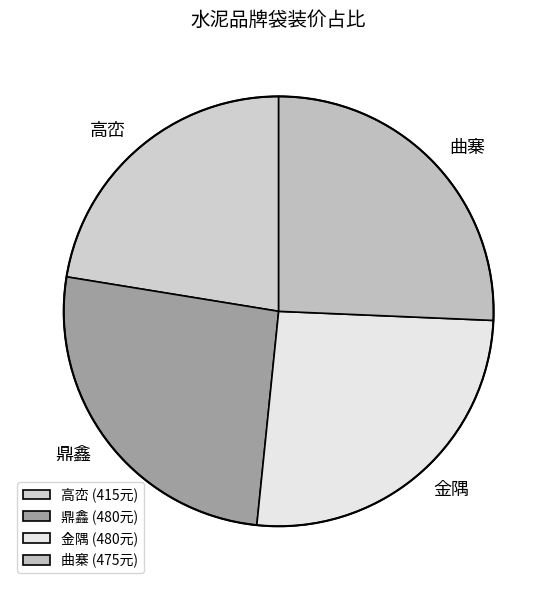

Which slice is the smallest?

高峦